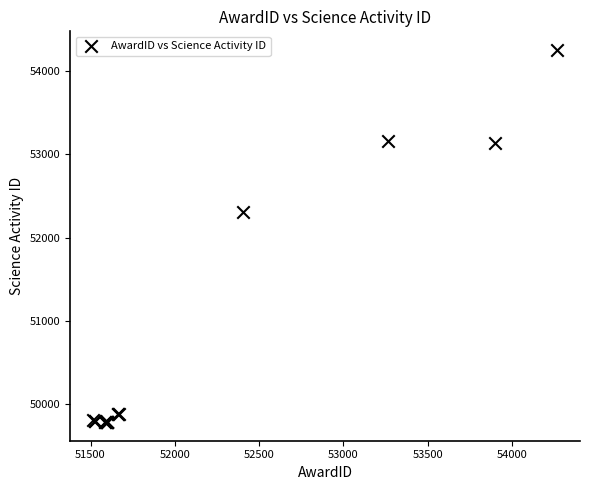

What Y value in the scatter plot is closest to 52018?

52306